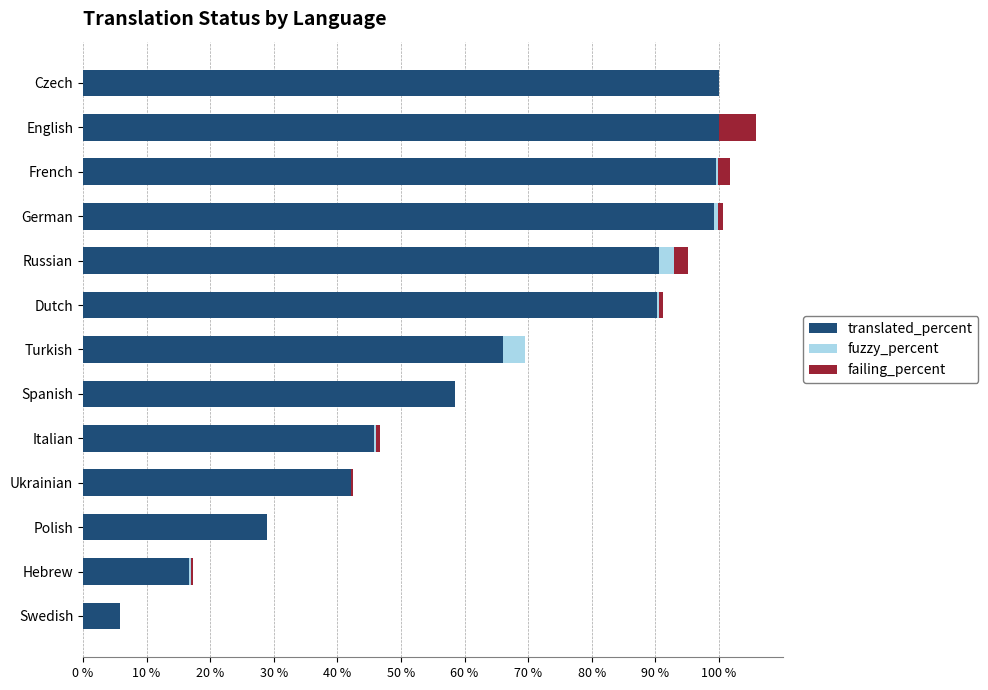

What is the maximum value for translated_percent?

100.0